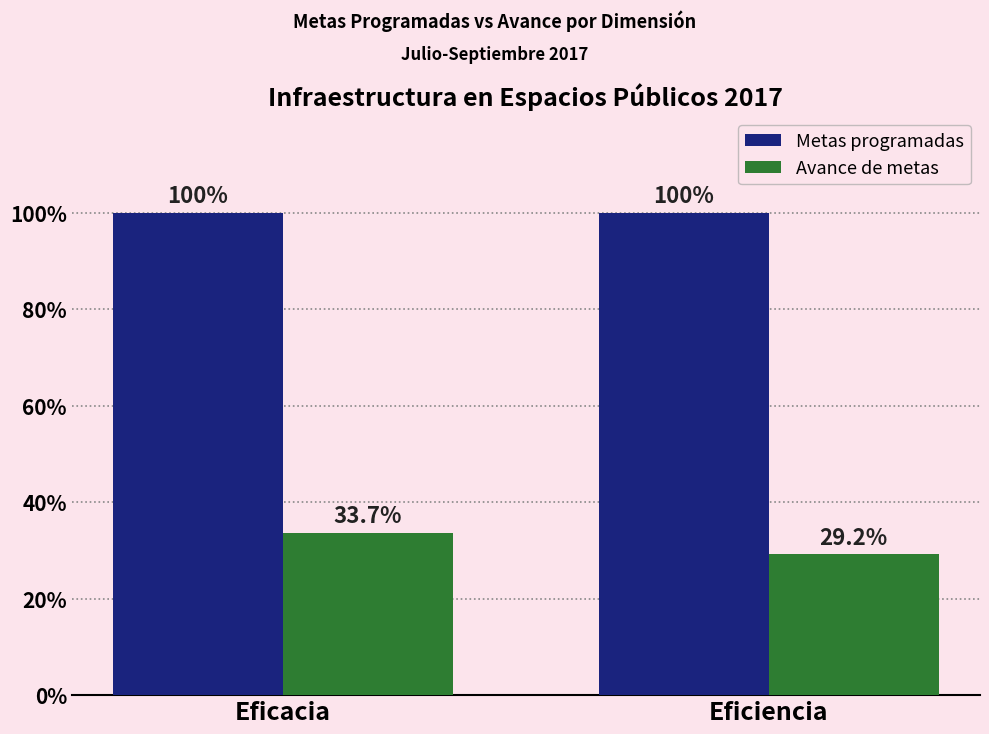

What is the total value across all series at Eficacia?

133.7